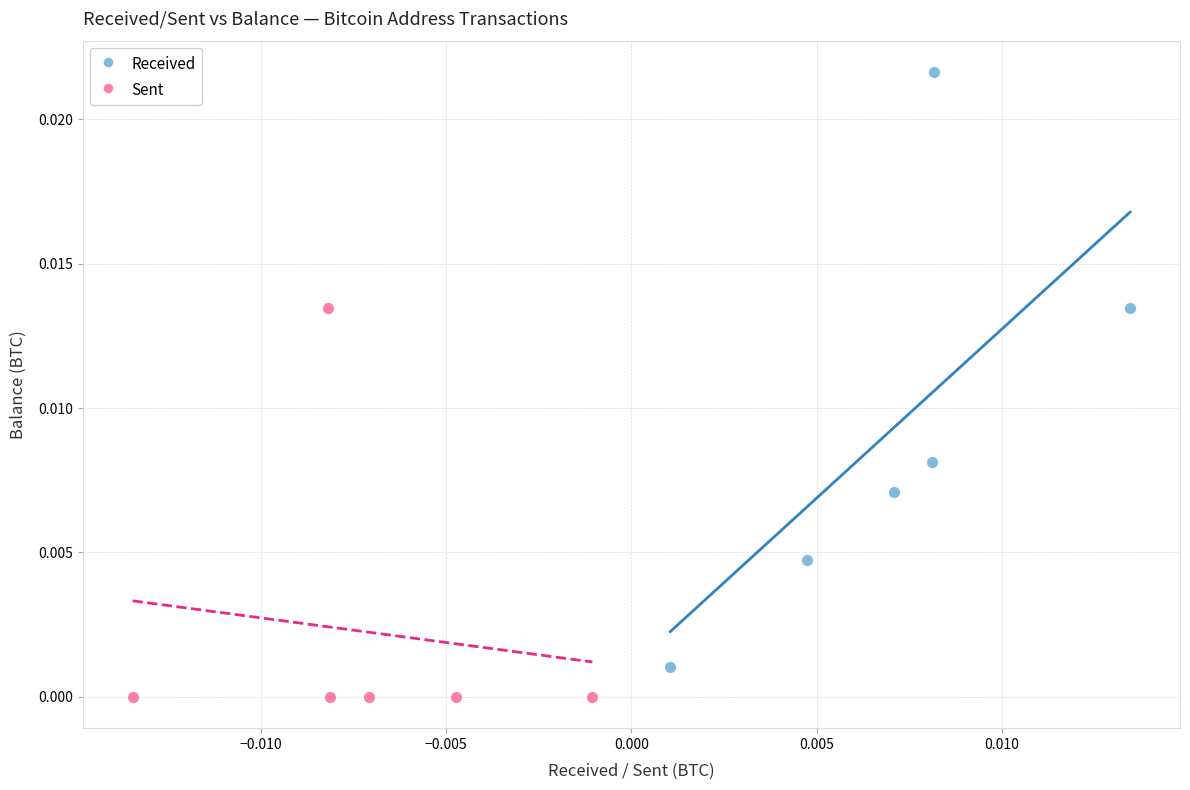

Which series contains the highest Y value?

Received